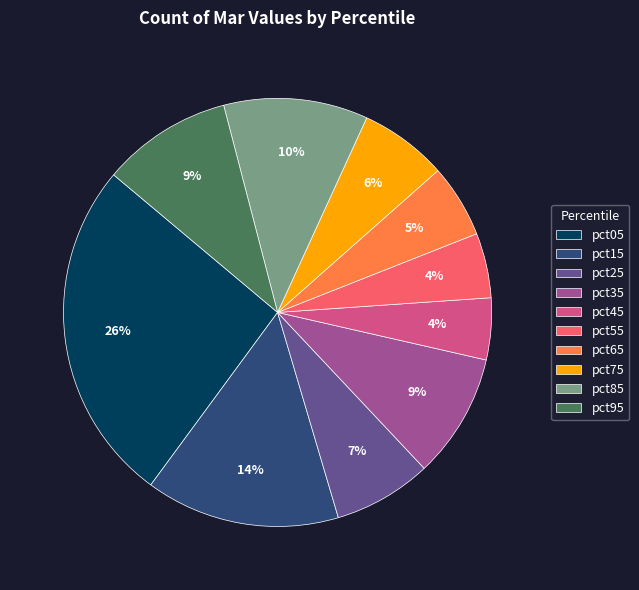

Between pct85 and pct55, which is larger?

pct85